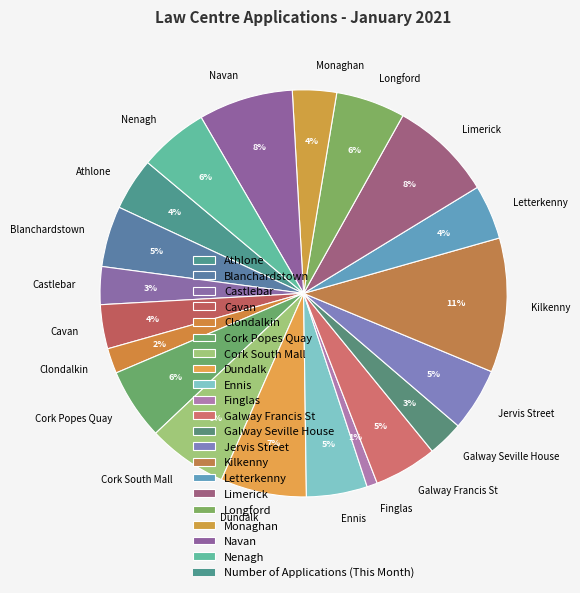

To the nearest percent, what portion does Blanchardstown represent?

5%